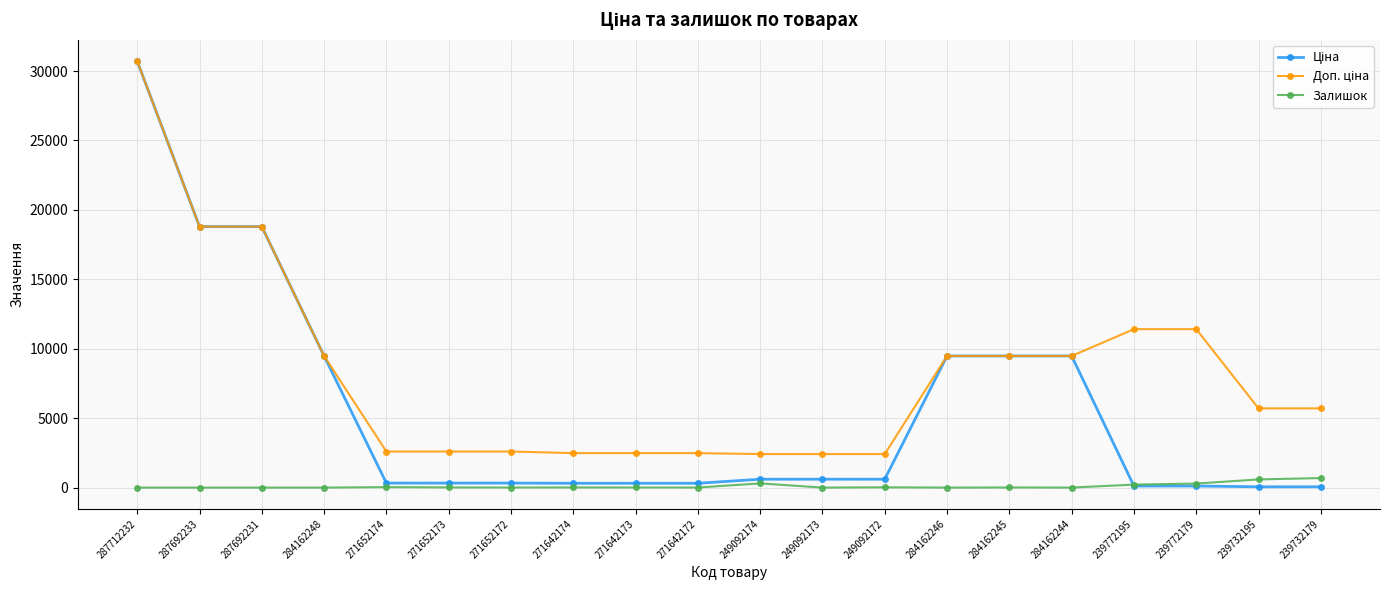

True or false: Залишок has more than 1 interior local peaks.

True